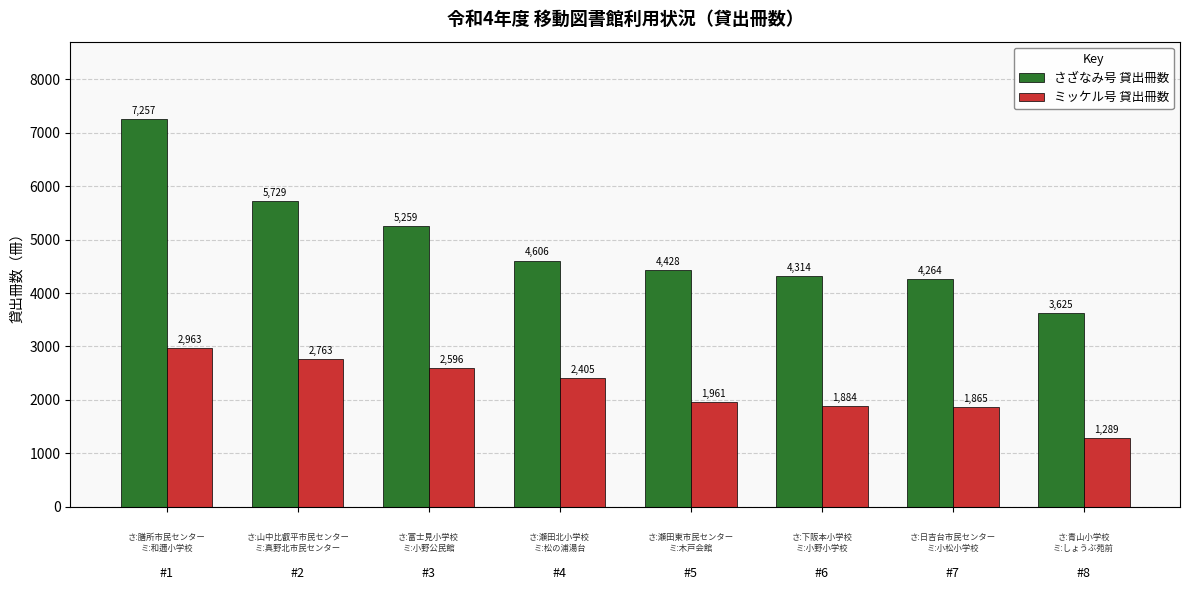

Does the chart contain any negative values?

No